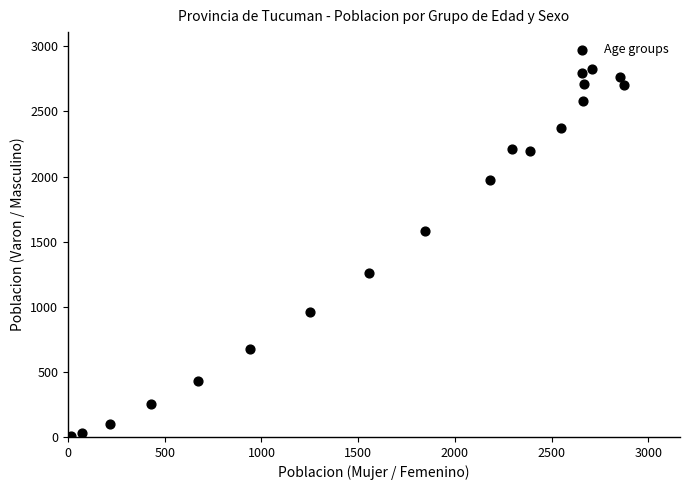

What is the range of Y values (max minus min)?

2820